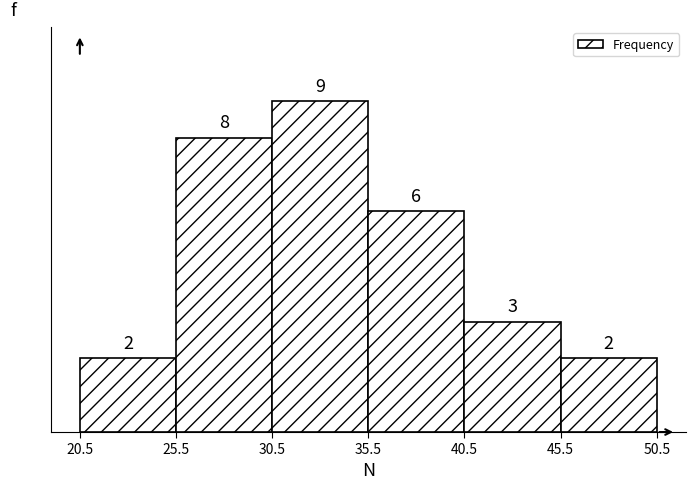

Reading left to right, transcribe this chart: for each bar, give the range it covers on the x-axis and its height.

20.5 to 25.5: 2
25.5 to 30.5: 8
30.5 to 35.5: 9
35.5 to 40.5: 6
40.5 to 45.5: 3
45.5 to 50.5: 2